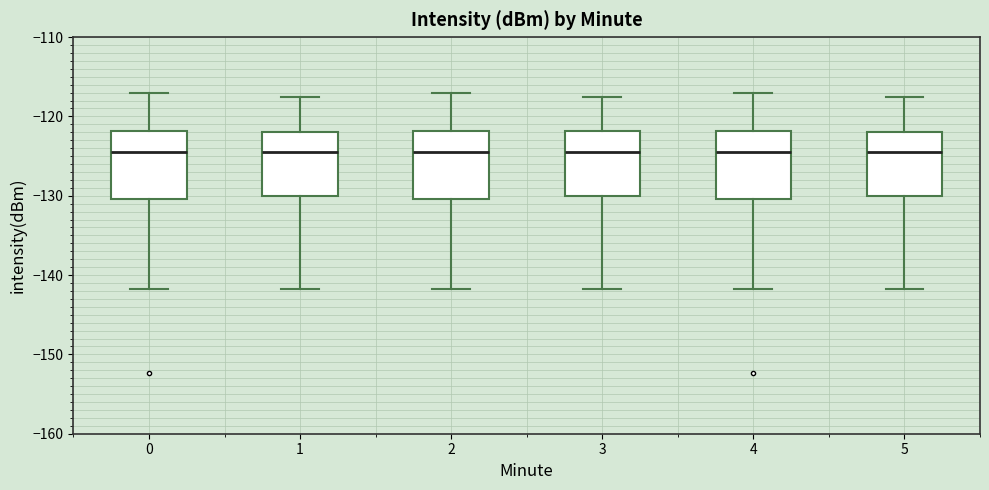

Reading left to right, read every box against the y-axis: the position of its median line, the range the box covers, and the ends of its whiskers. The values are not printed on the chart, so give them approximately, as read against the axis.

0: median -124, box -130 to -122, whiskers -142 to -117
1: median -124, box -130 to -122, whiskers -142 to -118
2: median -124, box -130 to -122, whiskers -142 to -117
3: median -124, box -130 to -122, whiskers -142 to -118
4: median -124, box -130 to -122, whiskers -142 to -117
5: median -124, box -130 to -122, whiskers -142 to -118